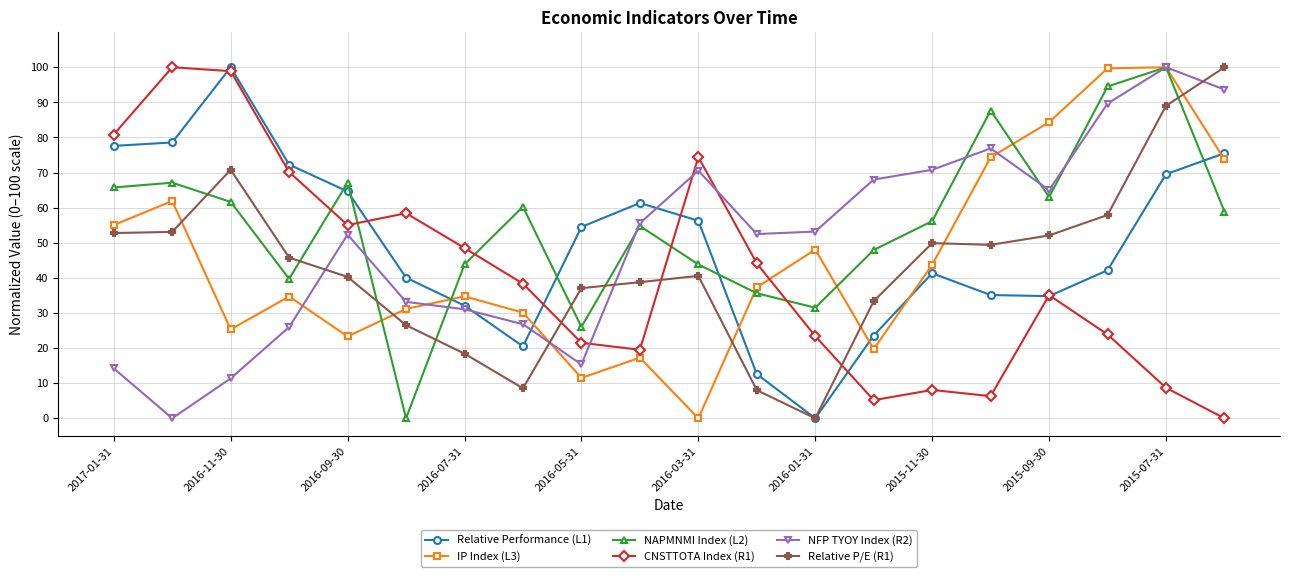

In IP Index (L3), how many points are higher than both neighbors (excluding endpoints)?

6